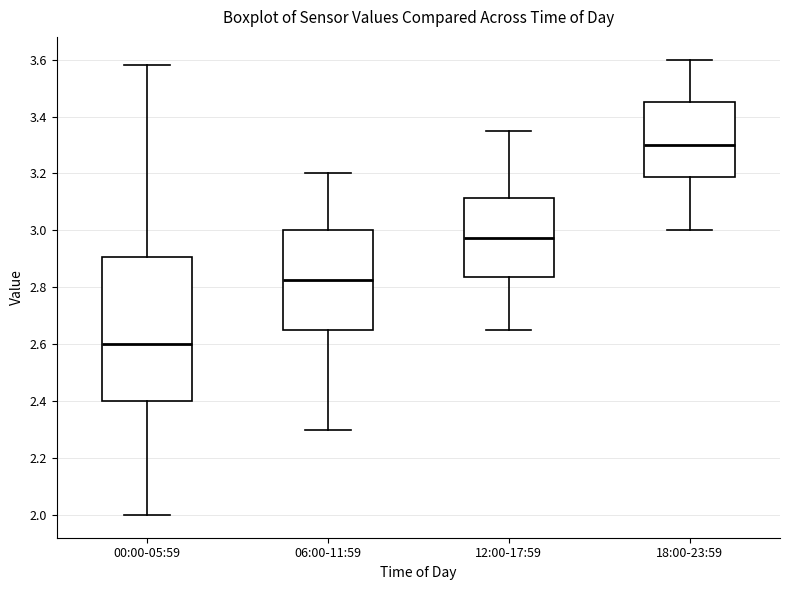

Reading left to right, read every box against the y-axis: the position of its median line, the range the box covers, and the ends of its whiskers. The values are not printed on the chart, so give them approximately, as read against the axis.

00:00-05:59: median 2.60, box 2.40 to 2.90, whiskers 2.00 to 3.58
06:00-11:59: median 2.82, box 2.66 to 3.00, whiskers 2.30 to 3.20
12:00-17:59: median 2.98, box 2.84 to 3.12, whiskers 2.66 to 3.36
18:00-23:59: median 3.30, box 3.18 to 3.46, whiskers 3.00 to 3.60